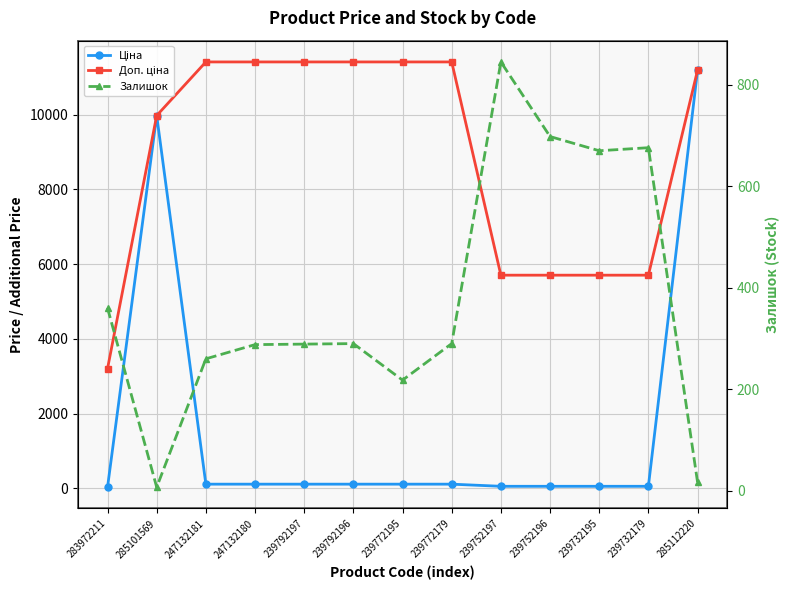

What is the average value of the Доп. ціна series?

8896.0